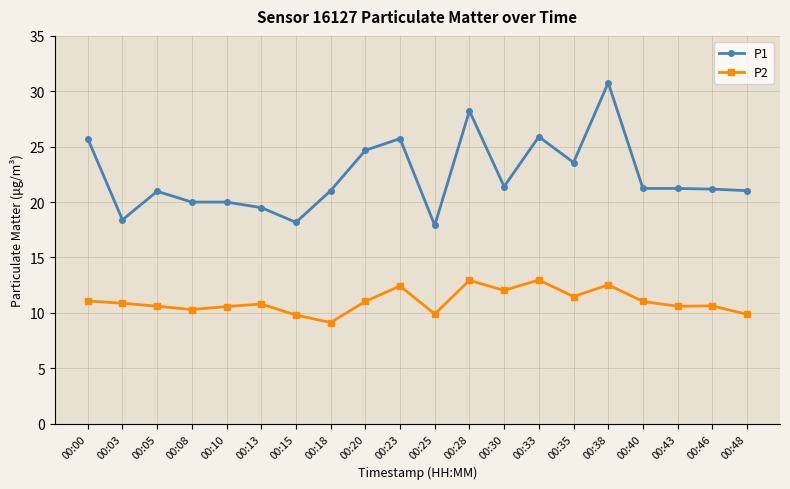

How many lines are shown in the chart?

2